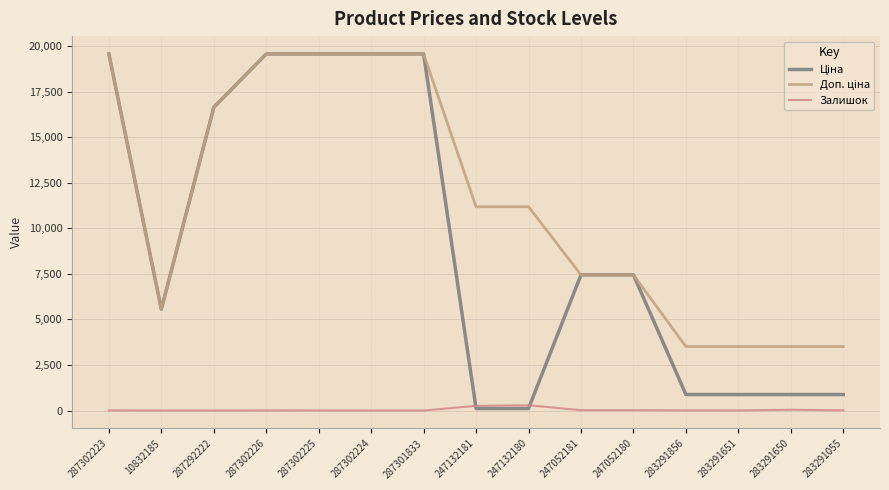

Reading right to left, transcribe all the data shown in this chart.

Ціна: 878.0	878.0	878.0	878.0	7444.6	7444.6	111.8	111.8	19564.9	19564.9	19564.9	19564.9	16636.8	5560.3	19564.9
Доп. ціна: 3511.9	3511.9	3511.9	3511.9	7444.6	7444.6	11182.0	11182.0	19564.9	19564.9	19564.9	19564.9	16636.8	5560.3	19564.9
Залишок: 12.0	43.0	7.0	9.0	21.0	20.0	290.0	260.0	0.0	3.0	5.0	7.0	0.0	3.0	7.0